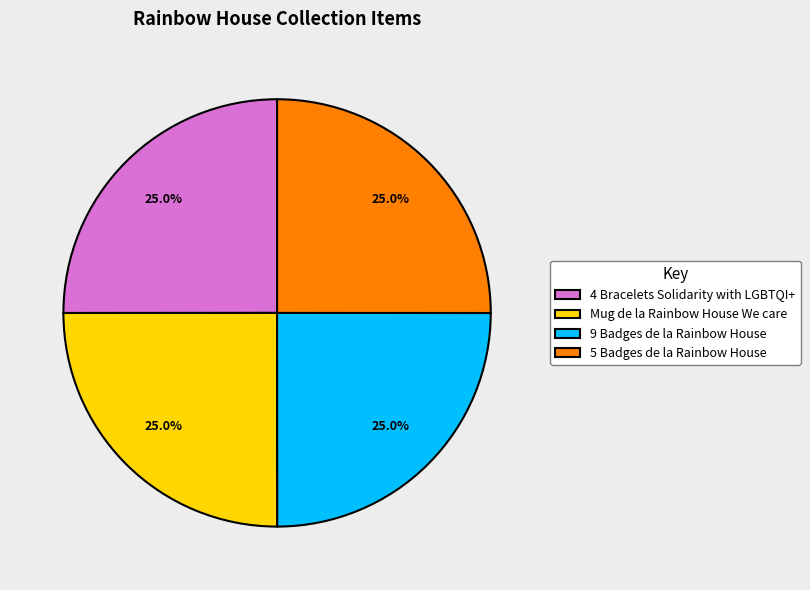

Is there a majority slice in this chart?

No